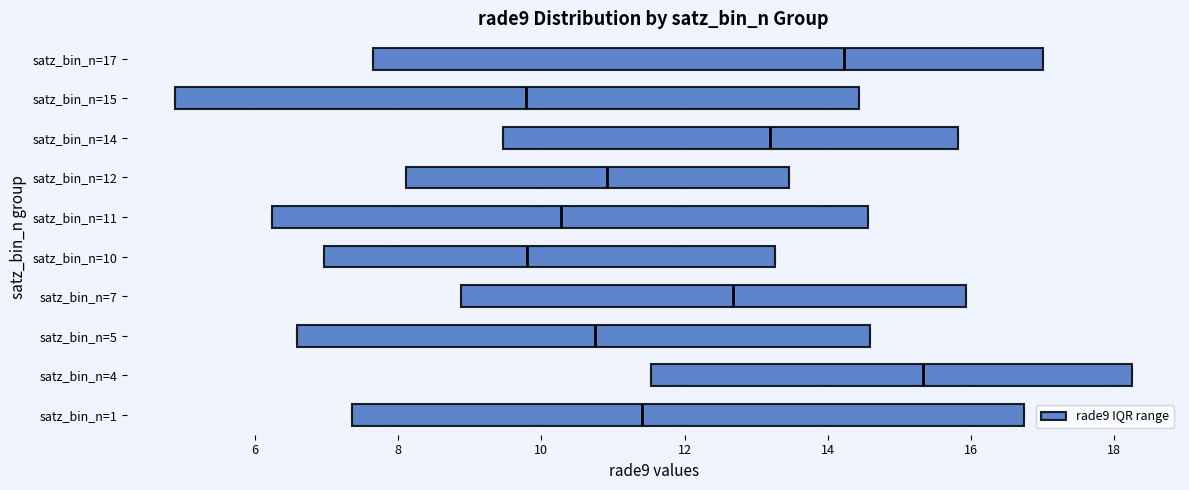

Reading bottom to top, transcribe this box plot: for each box, give where its median line is, the range the box spans, and where its two whiskers end, as read against the x-axis. The values are not printed on the chart, so give them approximately, as read against the axis.

satz_bin_n=1: median 11.4, box 7.4 to 16.8, whiskers 7.4 to 16.8
satz_bin_n=4: median 15.4, box 11.6 to 18.2, whiskers 11.6 to 18.2
satz_bin_n=5: median 10.8, box 6.6 to 14.6, whiskers 6.6 to 14.6
satz_bin_n=7: median 12.6, box 8.8 to 16.0, whiskers 8.8 to 16.0
satz_bin_n=10: median 9.8, box 7.0 to 13.2, whiskers 7.0 to 13.2
satz_bin_n=11: median 10.2, box 6.2 to 14.6, whiskers 6.2 to 14.6
satz_bin_n=12: median 11.0, box 8.2 to 13.4, whiskers 8.2 to 13.4
satz_bin_n=14: median 13.2, box 9.4 to 15.8, whiskers 9.4 to 15.8
satz_bin_n=15: median 9.8, box 4.8 to 14.4, whiskers 4.8 to 14.4
satz_bin_n=17: median 14.2, box 7.6 to 17.0, whiskers 7.6 to 17.0